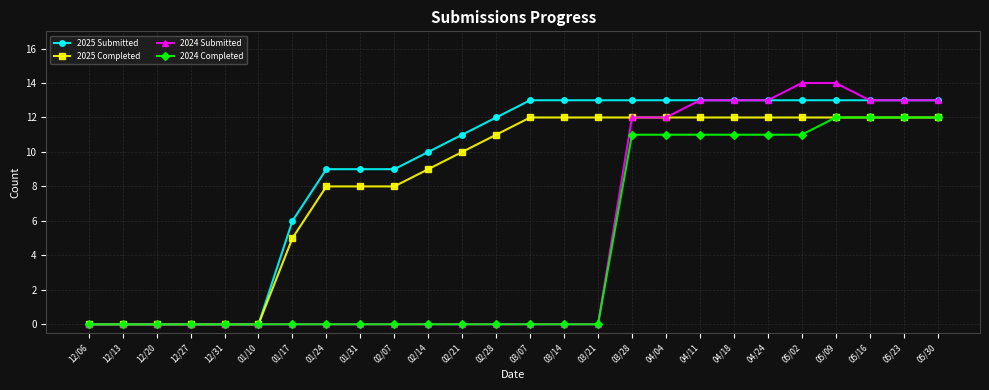

What is the maximum value for 2024 Completed?

12